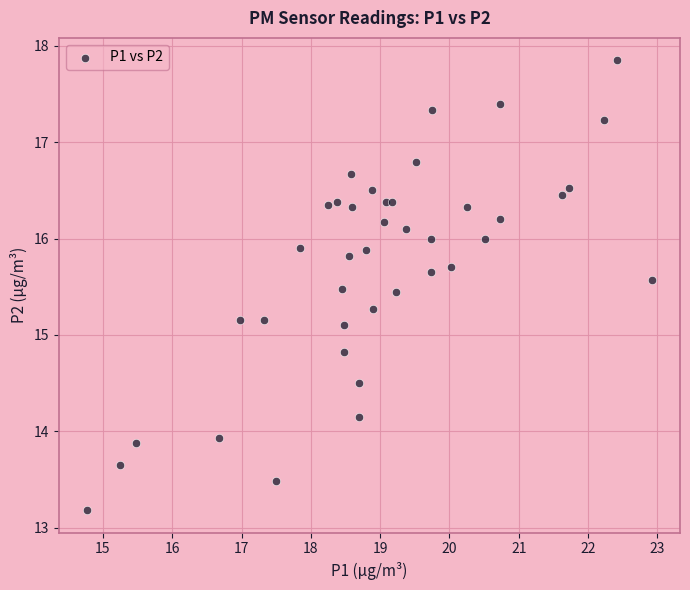

What is the range of X values (max minus min)?

8.2